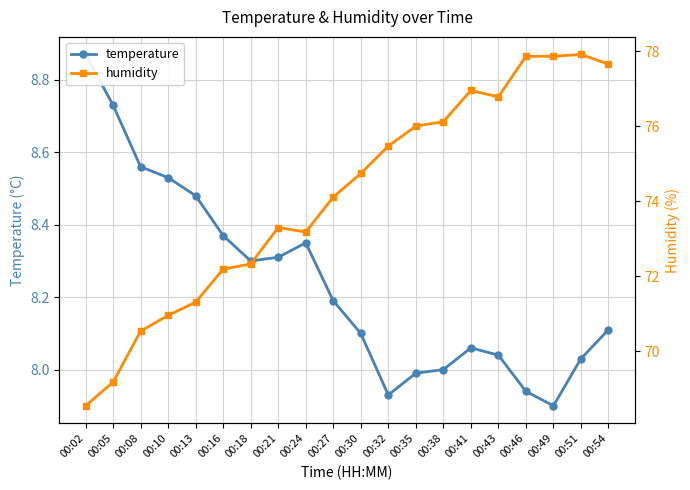

What is the value of the temperature point at the 4th from the left?

8.5